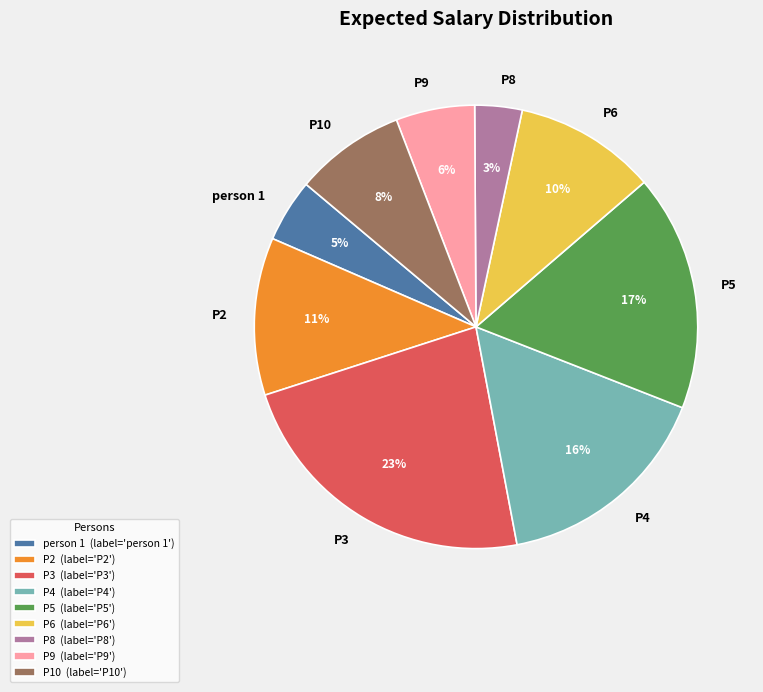

Is the sum of P2 and person 1 greater than half?

No